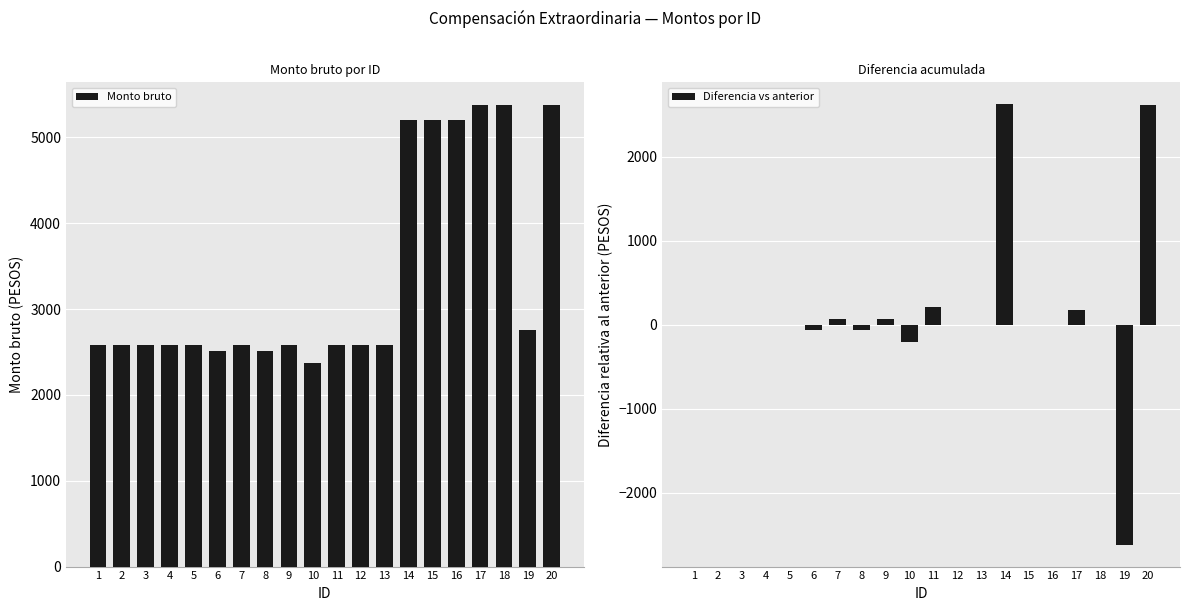

What are all the series names shown in the legend?

Monto bruto, Diferencia vs anterior